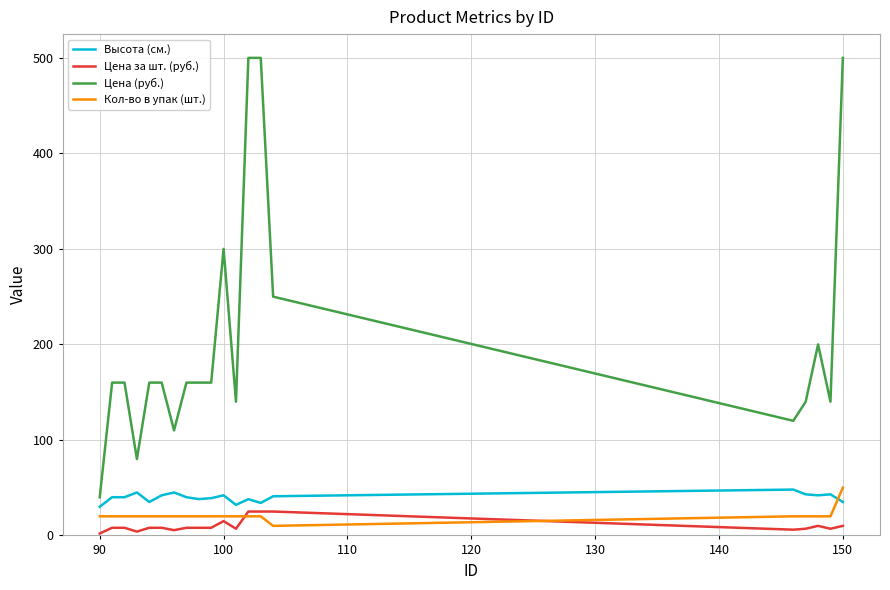

Does the chart have visible grid lines?

Yes